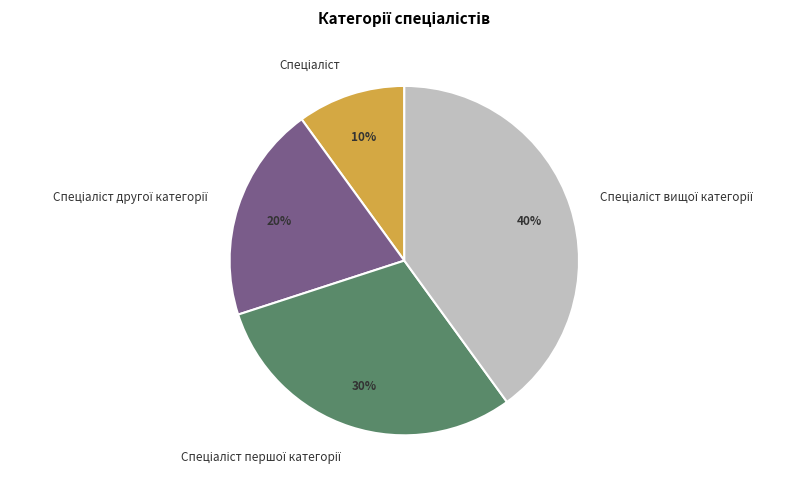

Does any single category account for the majority?

No